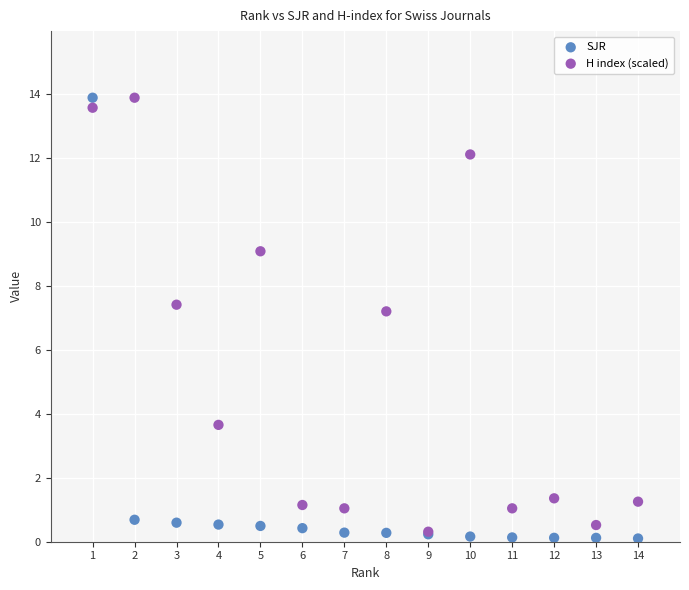

What are all the series names shown in the legend?

SJR, H index (scaled)